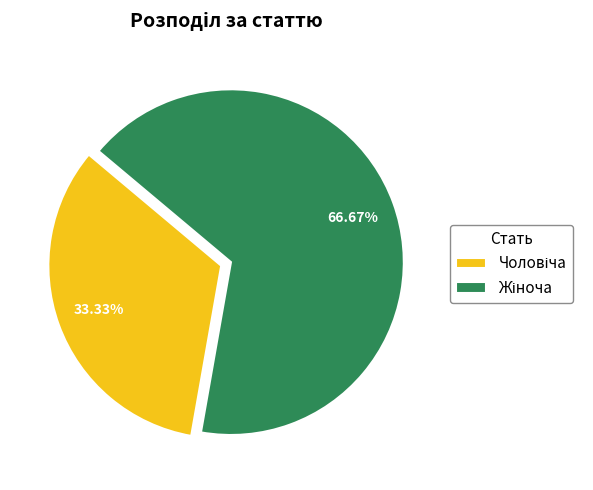

Is there a majority slice in this chart?

Yes